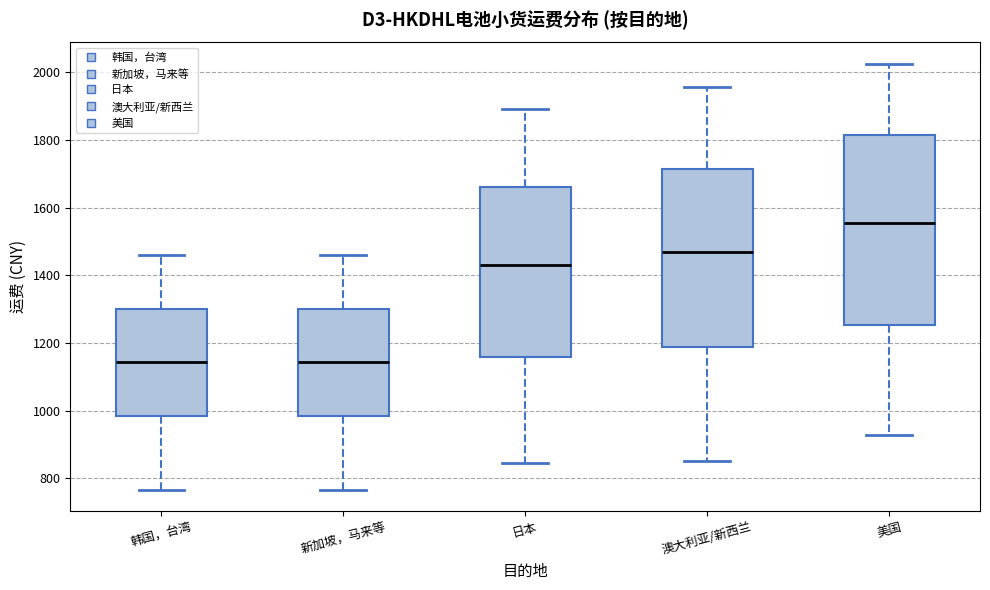

Comparing the boxes themselves (not the whiskers), which one is the tallest?

美国